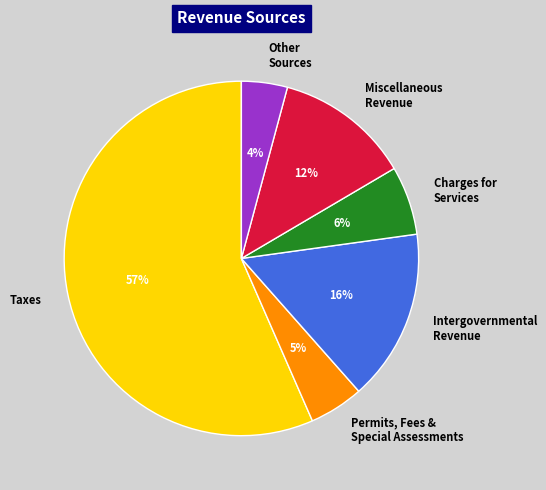

True or false: Other Sources accounts for 4% of the total.

True